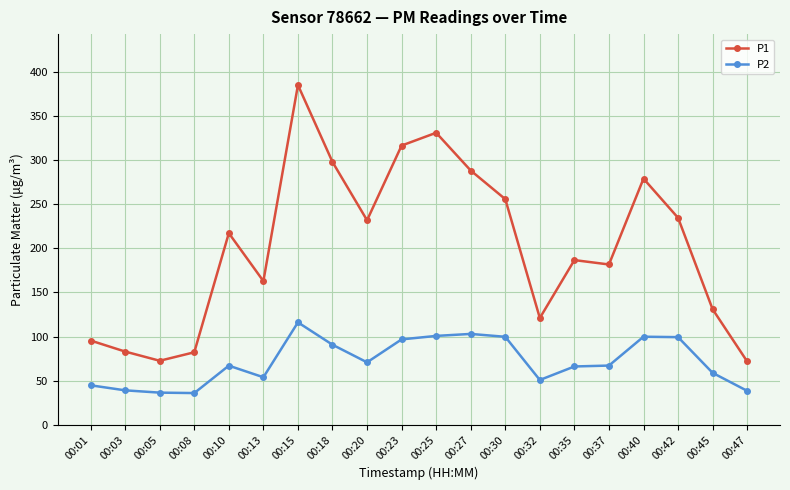

At 00:15, list the series in order from largest to smallest.

P1, P2